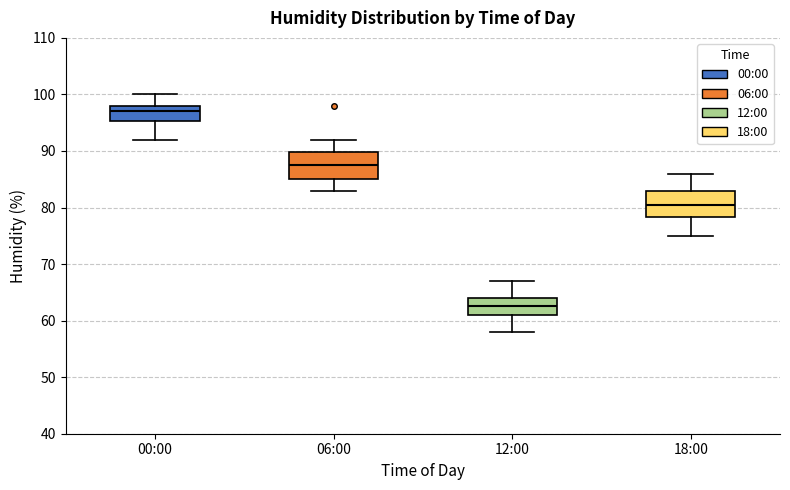

Which box has the highest median line?

00:00